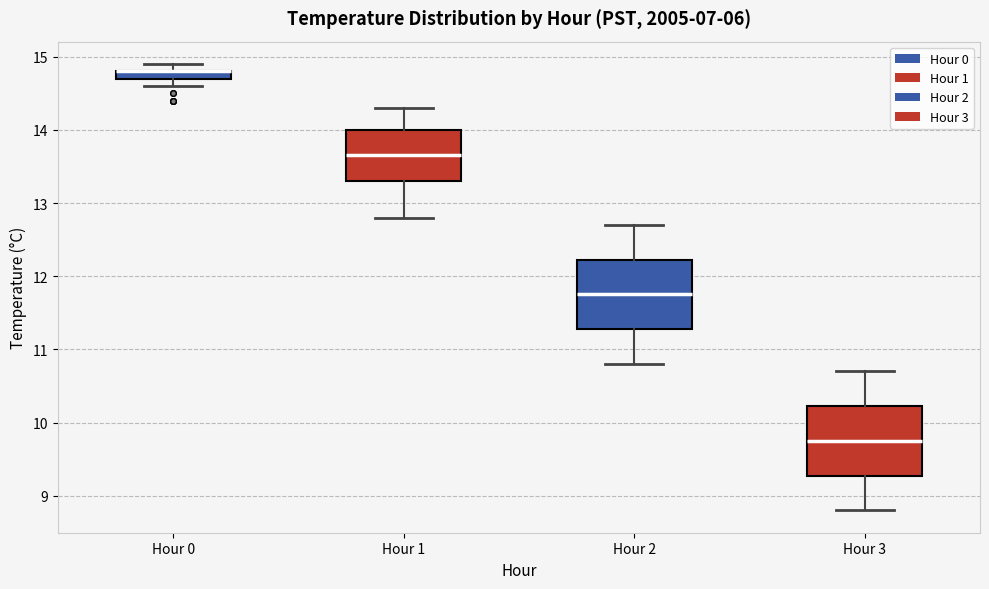

Where is the lower edge of the box for Hour 3 on the y-axis? The values are not printed on the chart, so give them approximately, as read against the axis.

9.3